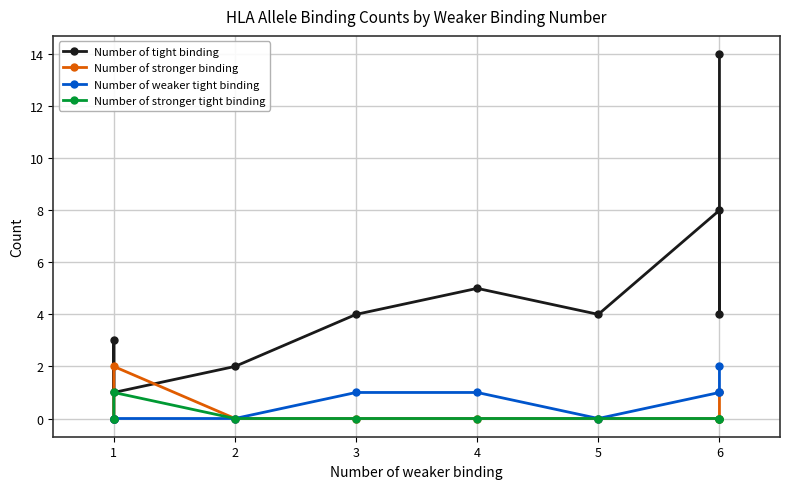

What is the greatest value displayed?

14